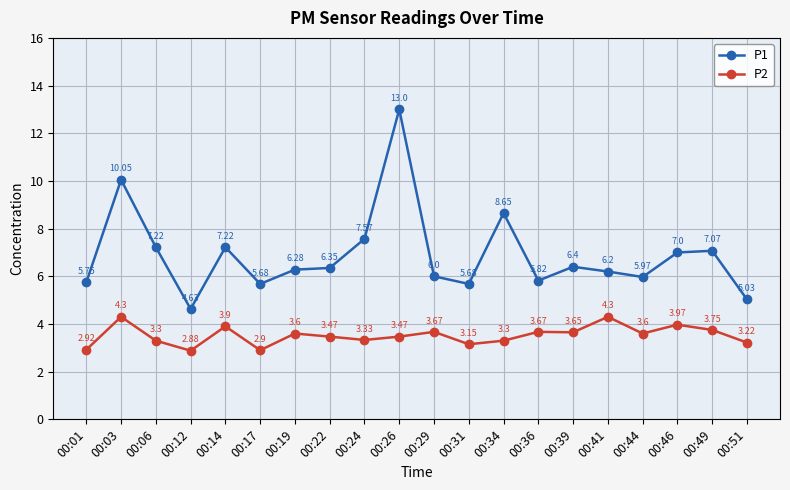

At which category is the sum across all series the highest?

00:26